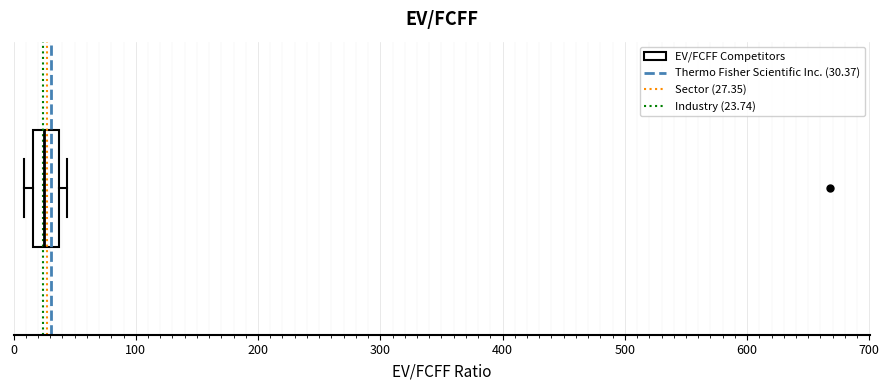

Transcribe this box plot: give where the median line is, the range the box spans, and where the two whiskers end, as read against the x-axis. The values are not printed on the chart, so give them approximately, as read against the axis.

median 30, box 20 to 40, whiskers 10 to 40 (just right of the box's right edge)